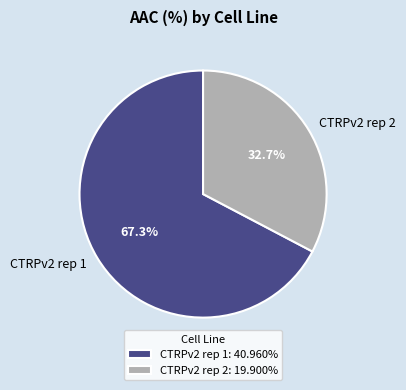

True or false: CTRPv2 rep 2 accounts for 39% of the total.

False